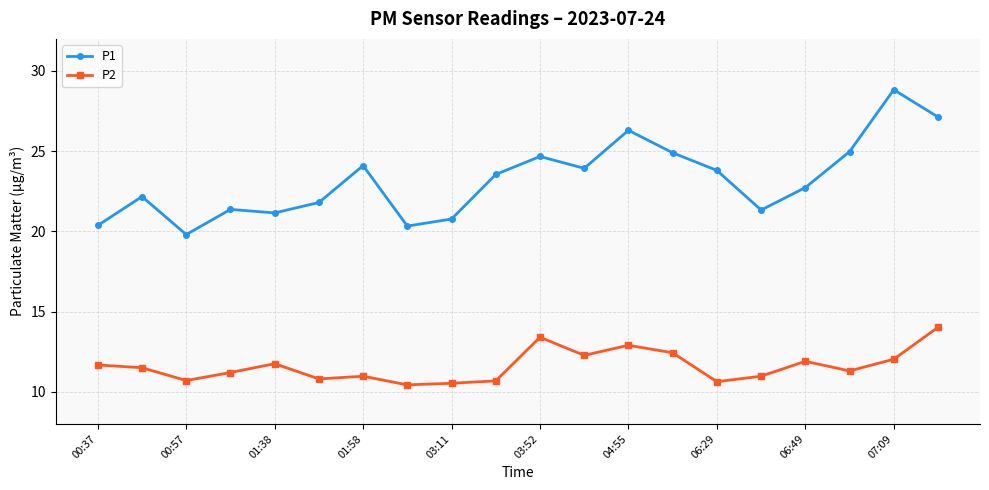

What is the smallest value displayed?

10.4